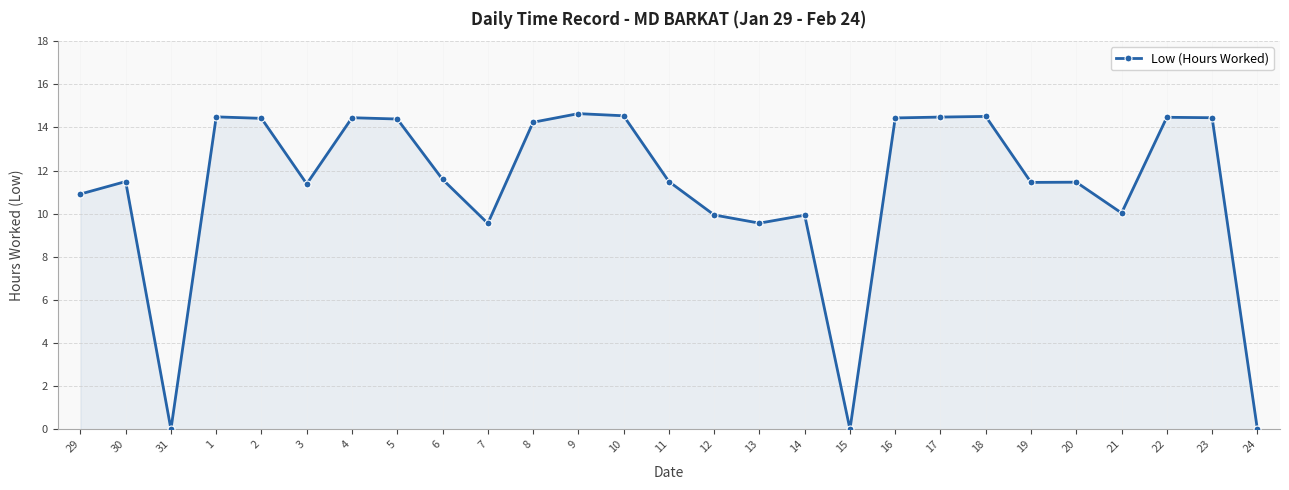

At which label does the data first exceed 11?

30